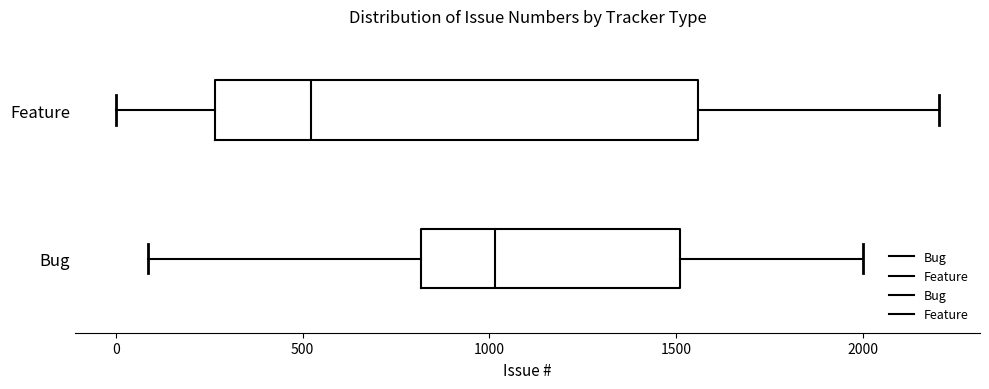

Which box's median line is the furthest to the left?

Feature